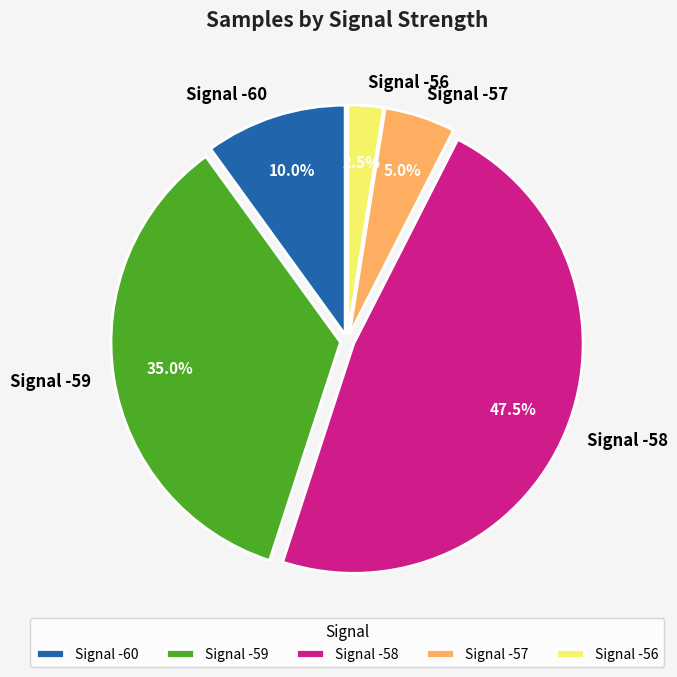

Combined, do Signal -58 and Signal -59 account for over 50%?

Yes